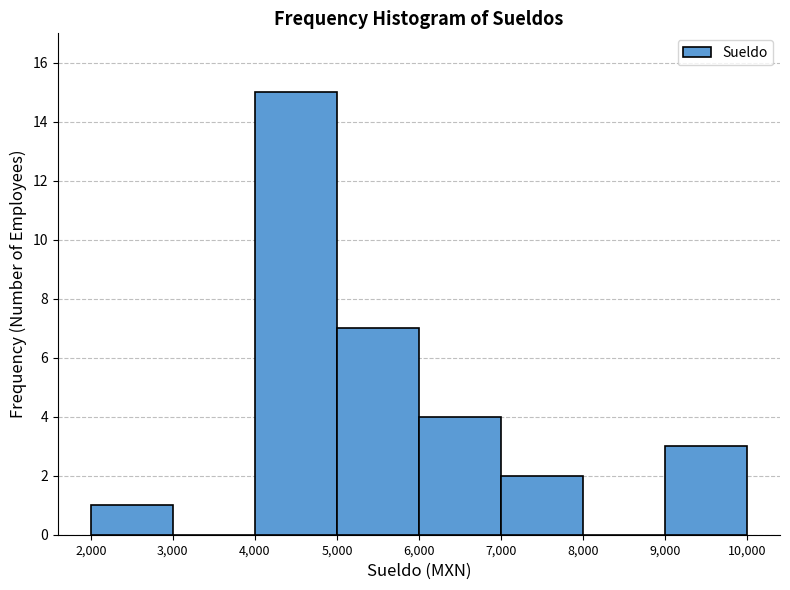

Reading left to right, transcribe this chart: for each bar, give the range it covers on the x-axis and its height. The values are not printed on the chart, so give them approximately, as read against the axis.

2,000 to 3,000: 1
3,000 to 4,000: 0
4,000 to 5,000: 15
5,000 to 6,000: 7
6,000 to 7,000: 4
7,000 to 8,000: 2
8,000 to 9,000: 0
9,000 to 10,000: 3